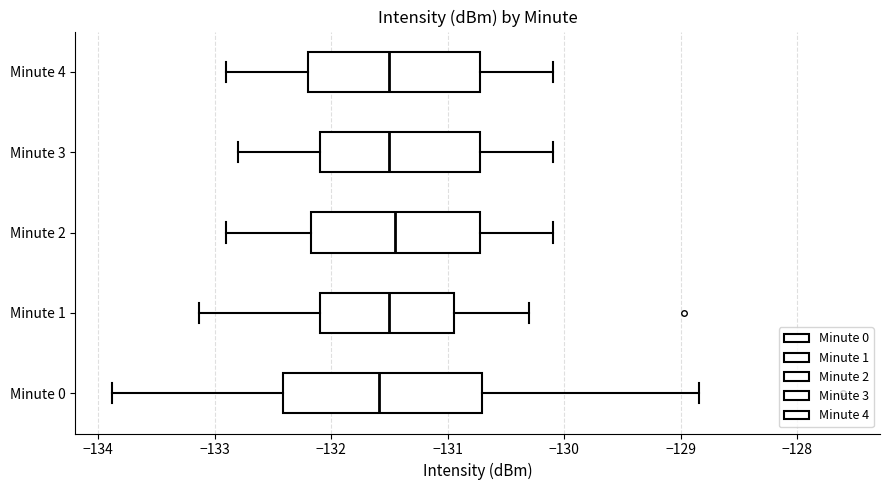

Where does the left whisker of the box for Minute 2 end on the x-axis? The values are not printed on the chart, so give them approximately, as read against the axis.

-132.9